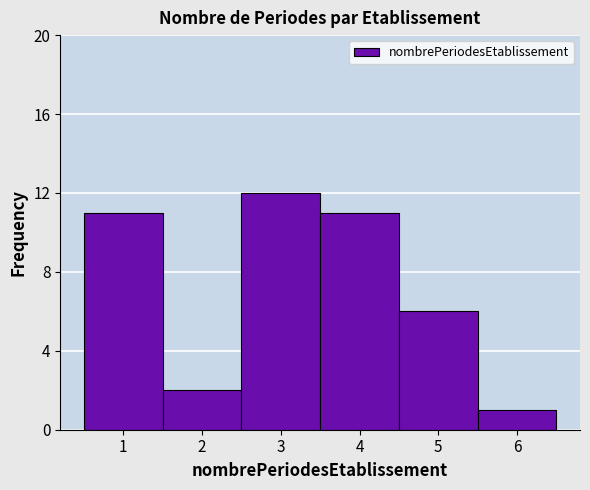

Reading left to right, extract all data points from this chart.

11	2	12	11	6	1